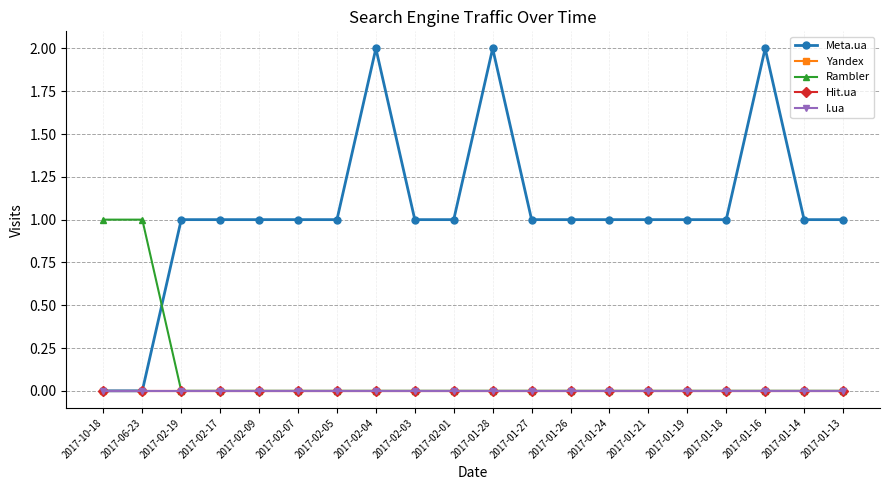

How many lines are shown in the chart?

5